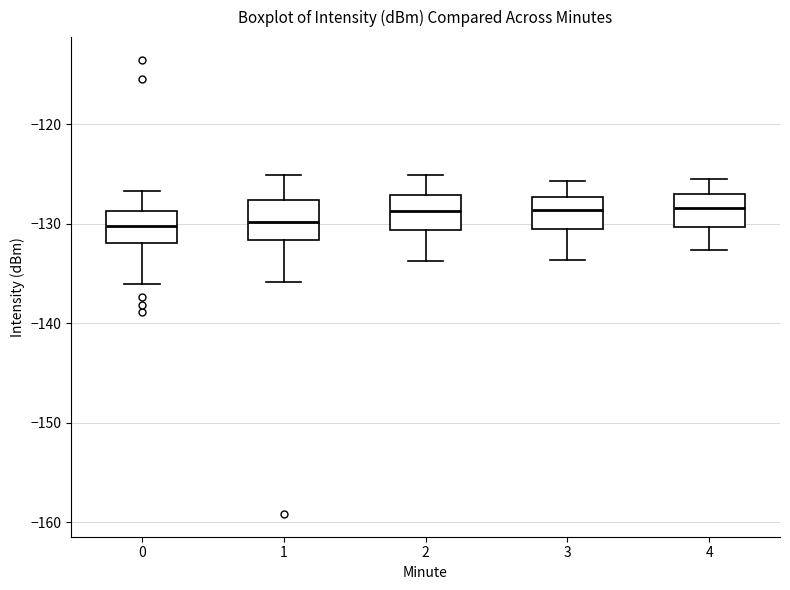

Reading left to right, transcribe this box plot: for each box, give where its median line is, the range the box spans, and where its two whiskers end, as read against the y-axis. The values are not printed on the chart, so give them approximately, as read against the axis.

0: median -130, box -132 to -129, whiskers -136 to -127
1: median -130, box -132 to -128, whiskers -136 to -125
2: median -129, box -131 to -127, whiskers -134 to -125
3: median -129, box -131 to -127, whiskers -134 to -126
4: median -128, box -130 to -127, whiskers -133 to -125